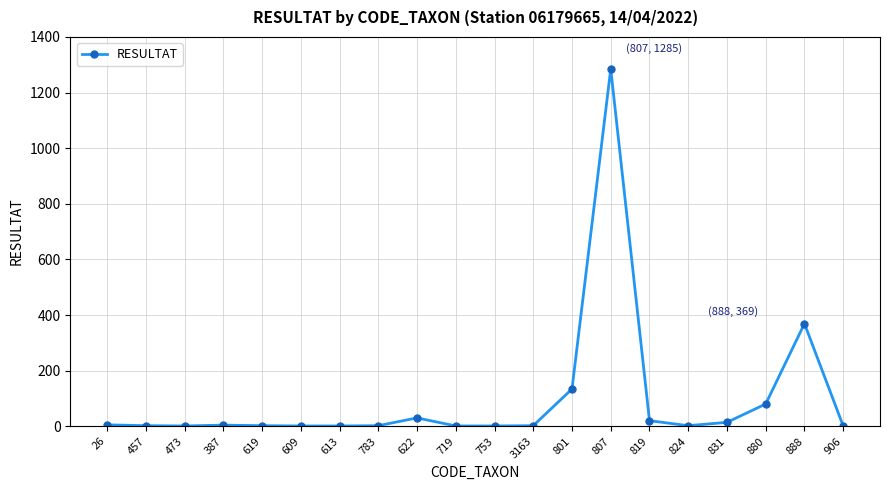

How many data points are less than 2?

6